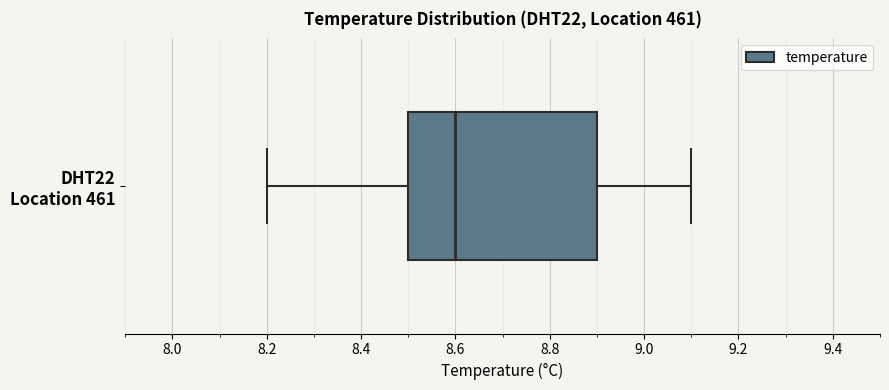

Transcribe this box plot: give where the median line is, the range the box spans, and where the two whiskers end, as read against the x-axis. The values are not printed on the chart, so give them approximately, as read against the axis.

median 8.6, box 8.5 to 8.9, whiskers 8.2 to 9.1